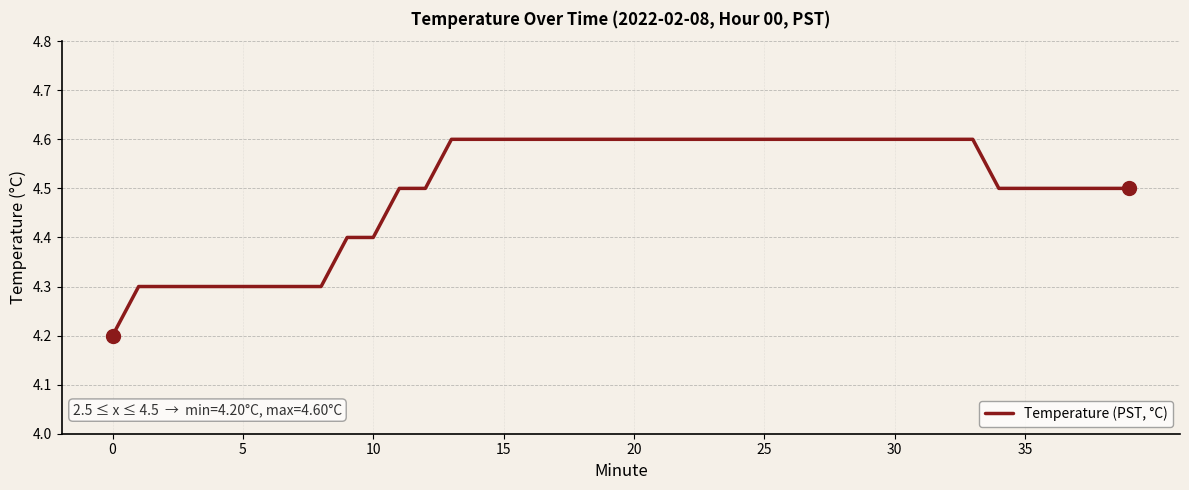

What is the greatest value displayed?

4.6